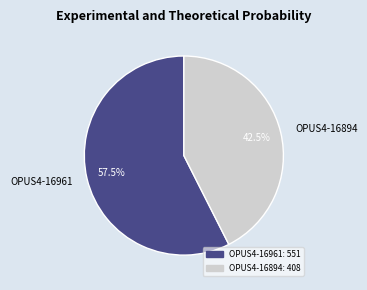

Is it true that OPUS4-16961 is 47% of the pie?

False